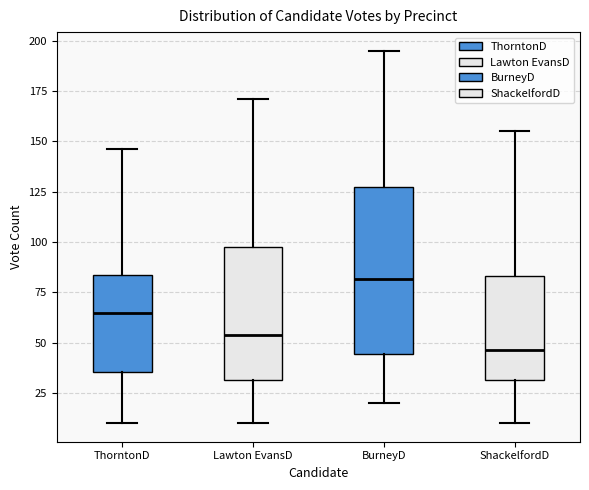

Where does the upper whisker of the box for ShackelfordD end on the y-axis? The values are not printed on the chart, so give them approximately, as read against the axis.

155